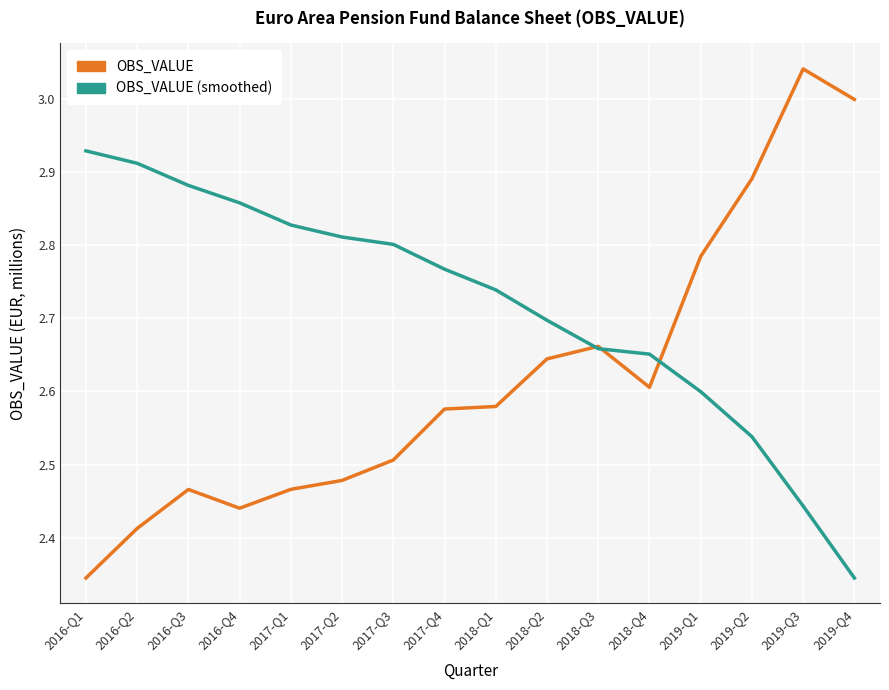

Which label corresponds to the largest value in the chart?

2019-Q3